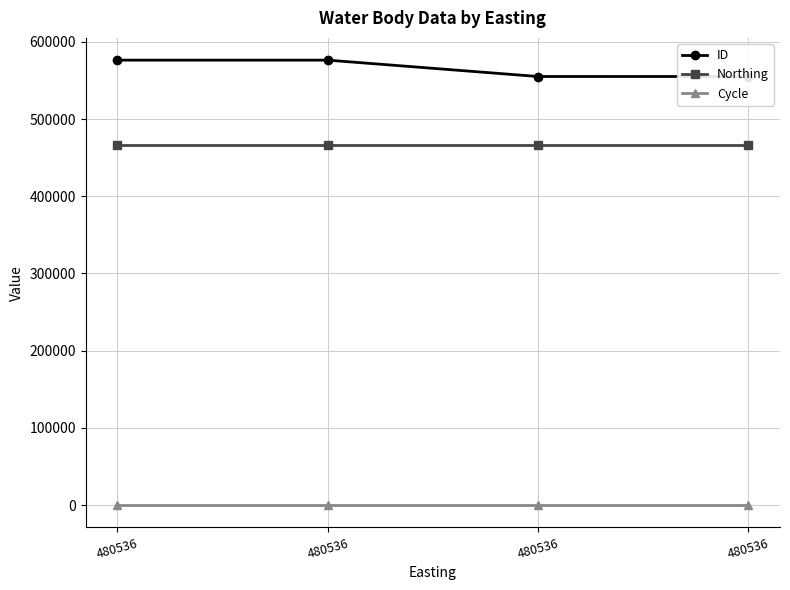

Is the value of ID at 480536 greater than the value of Northing at 480536?

Yes